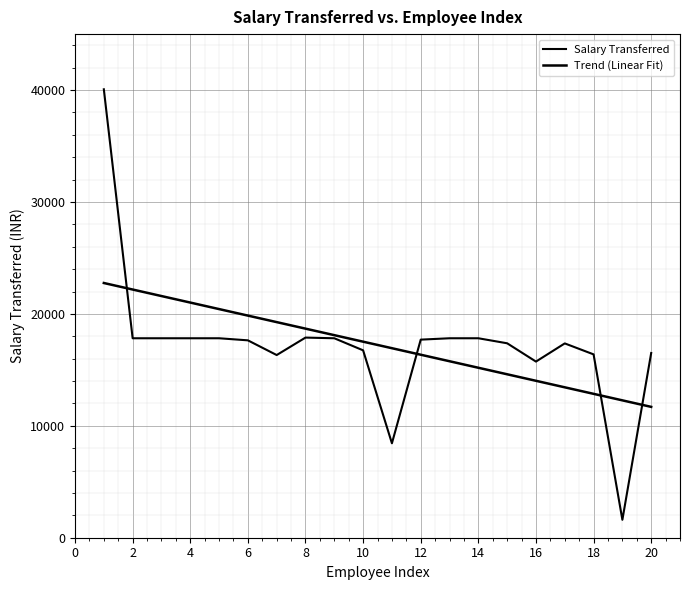

List the labels in order of value, largest first.

1, 8, 2, 3, 4, 5, 9, 13, 14, 12, 6, 15, 17, 10, 20, 18, 7, 16, 11, 19